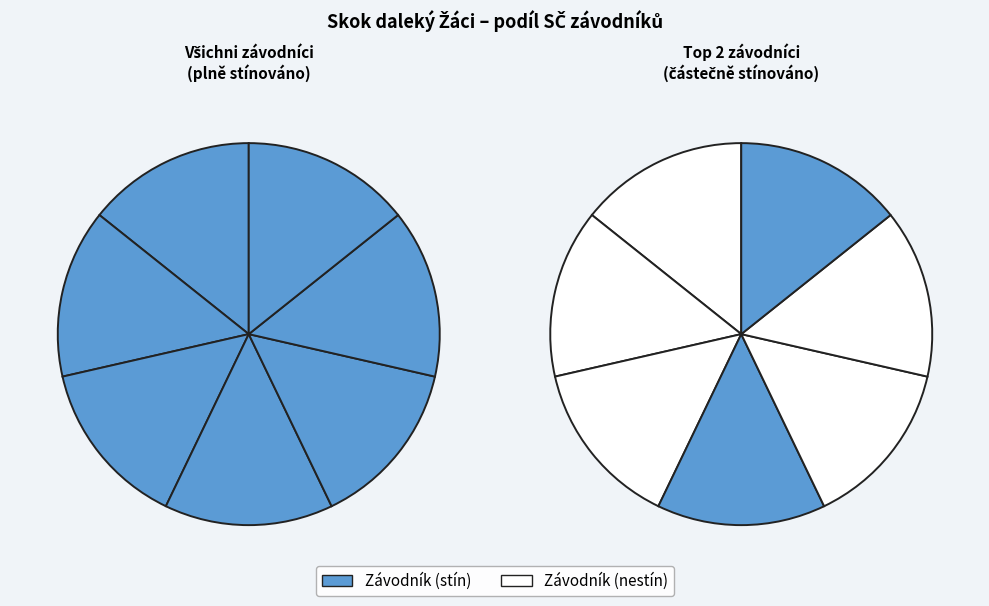

Is there any slice that represents more than half of the pie?

No